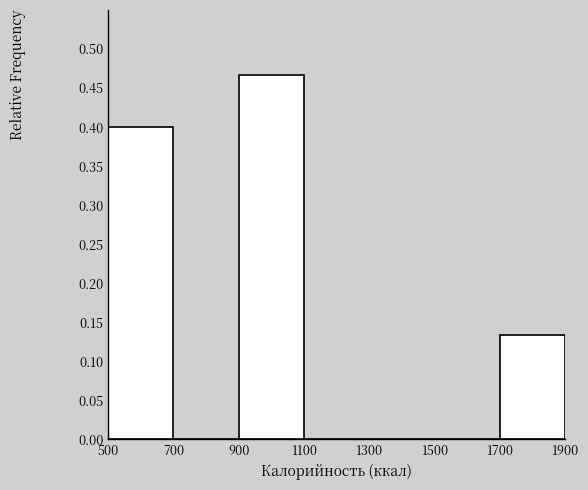

Reading left to right, transcribe this chart: for each bar, give the range it covers on the x-axis and its height. The values are not printed on the chart, so give them approximately, as read against the axis.

500 to 700: 0.400
700 to 900: 0
900 to 1100: 0.465
1100 to 1300: 0
1300 to 1500: 0
1500 to 1700: 0
1700 to 1900: 0.135